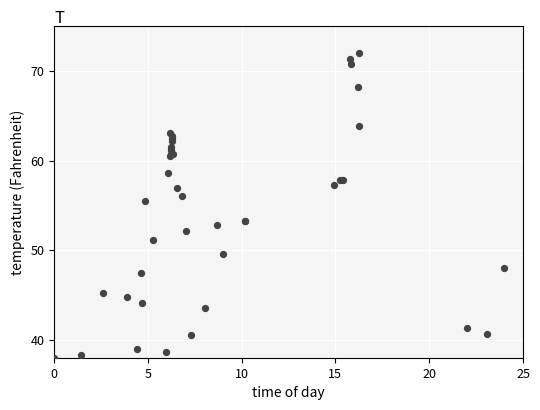

What Y value in the scatter plot is closest to 55?

55.5